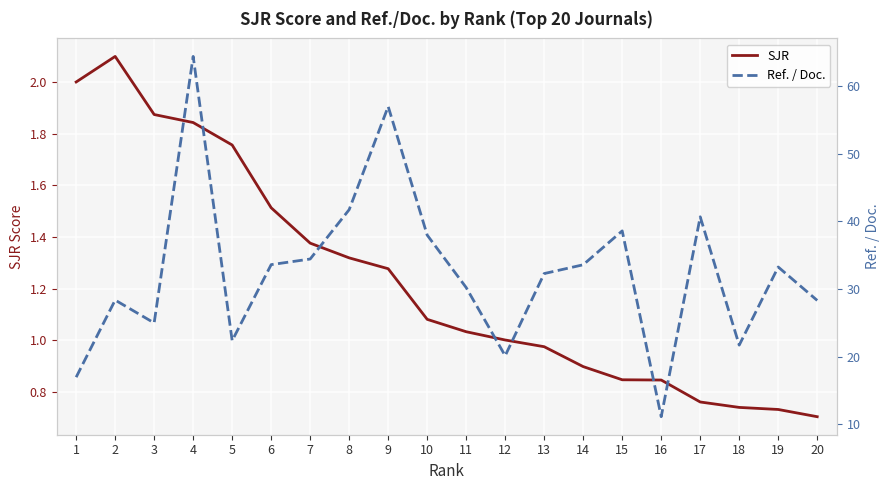

List the labels in order of Ref. / Doc. value, smallest first.

16, 1, 12, 18, 5, 3, 20, 2, 11, 13, 19, 14, 6, 7, 10, 15, 17, 8, 9, 4